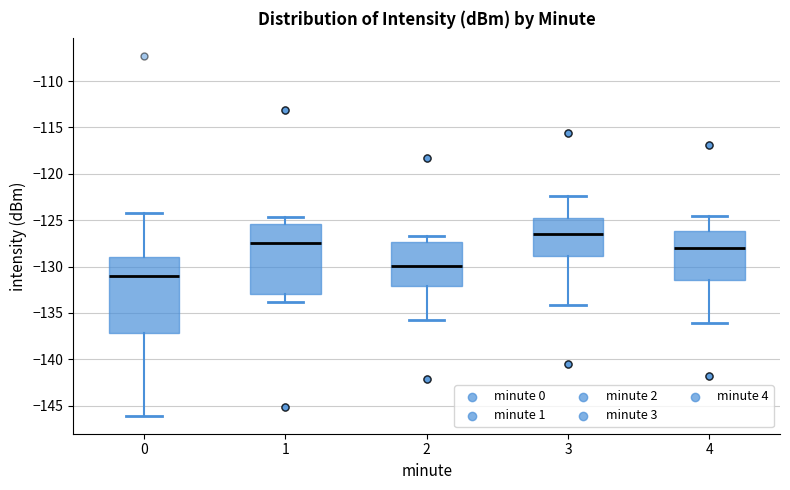

Reading left to right, read every box against the y-axis: the position of its median line, the range the box covers, and the ends of its whiskers. The values are not printed on the chart, so give them approximately, as read against the axis.

0: median -131.0, box -137.0 to -129.0, whiskers -146.0 to -124.0
1: median -127.5, box -133.0 to -125.5, whiskers -134.0 to -124.5
2: median -130.0, box -132.0 to -127.5, whiskers -136.0 to -126.5
3: median -126.5, box -129.0 to -125.0, whiskers -134.0 to -122.5
4: median -128.0, box -131.5 to -126.0, whiskers -136.0 to -124.5